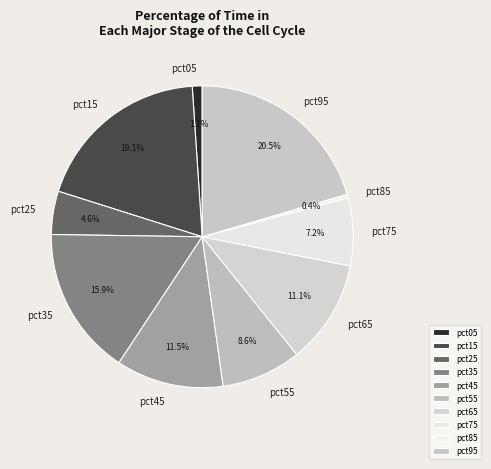

What percentage is the pct55 slice, to the nearest percent?

9%